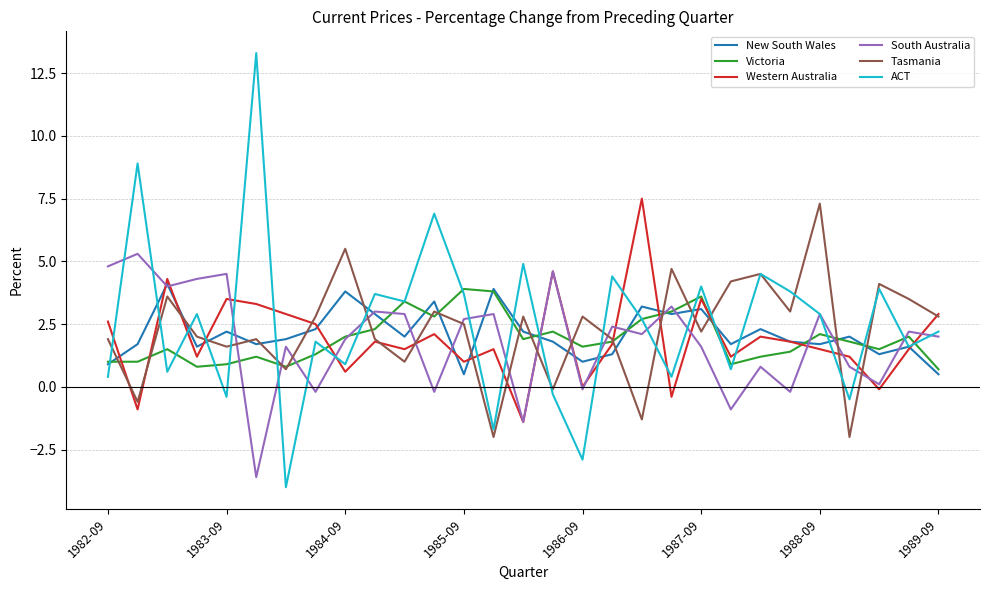

Which series has the largest total across all categories?

ACT